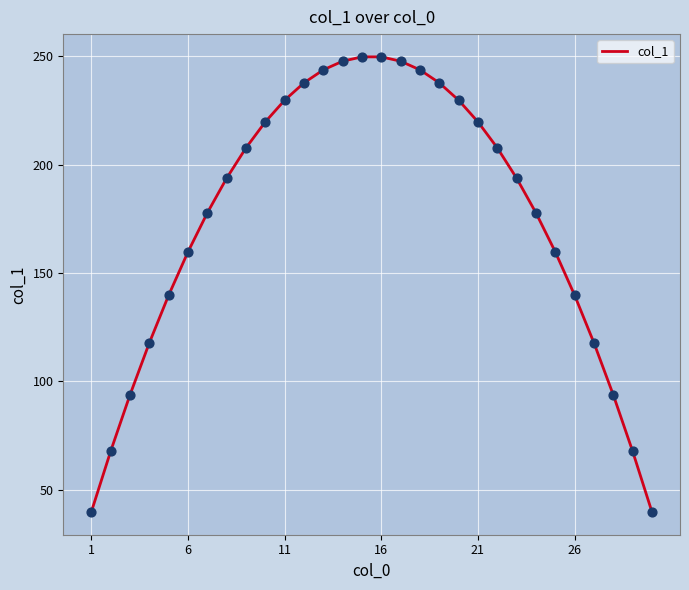

What is the difference between the maximum and minimum values?

210.0